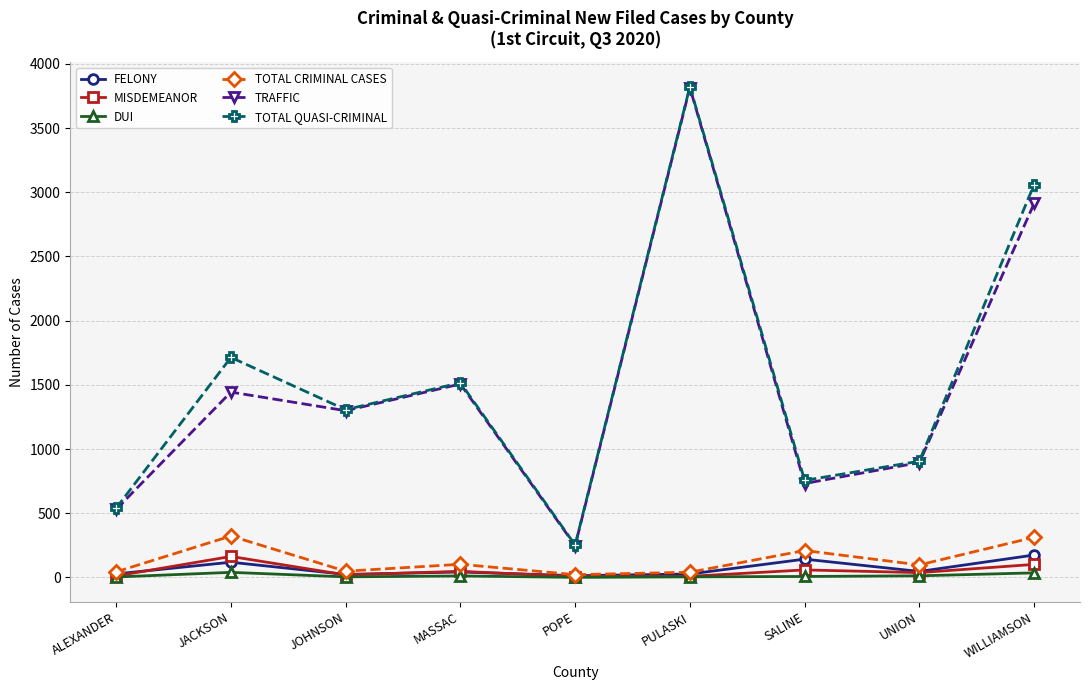

Which series has the widest spread of values?

TOTAL QUASI-CRIMINAL